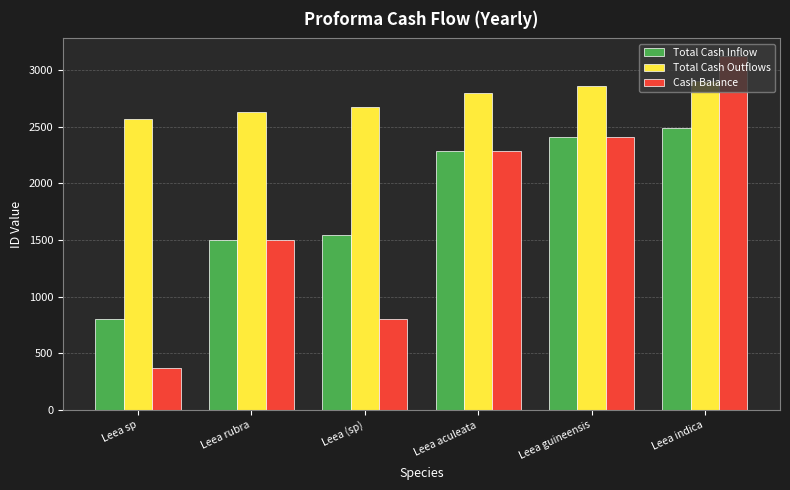

What are all the series names shown in the legend?

Total Cash Inflow, Total Cash Outflows, Cash Balance